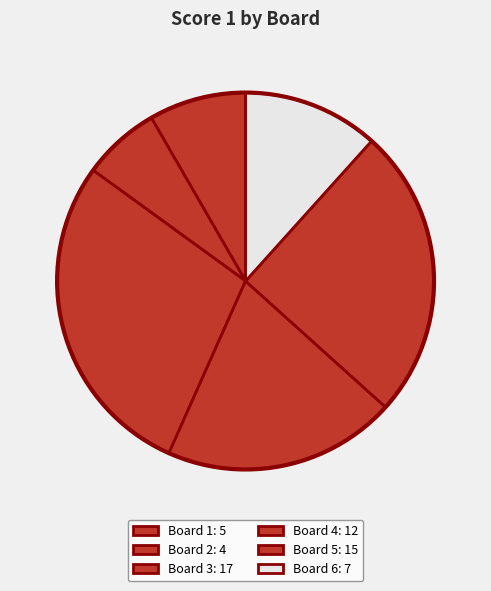

Count the number of slices in the pie.

6